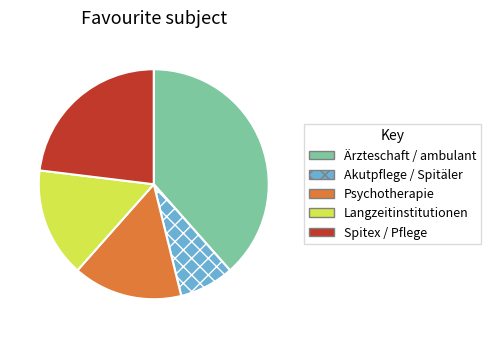

Does any single category account for the majority?

No